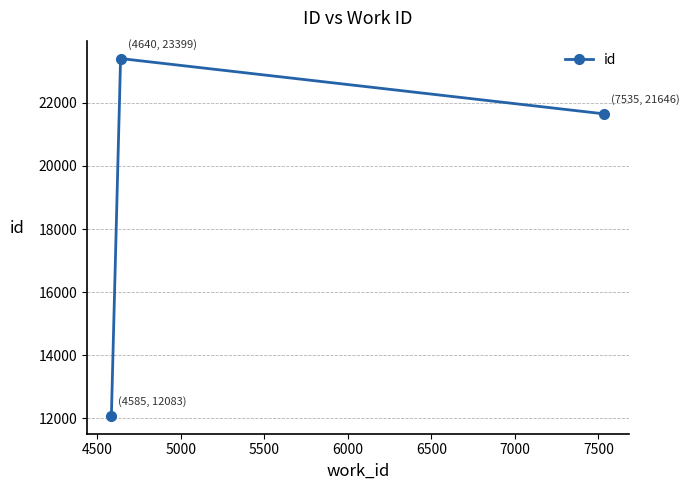

What is the value of the 2nd point from the left?

23399